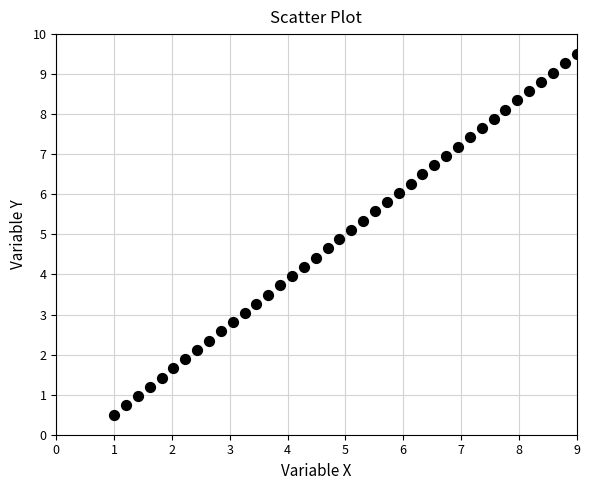

What is the range of Y values (max minus min)?

9.0